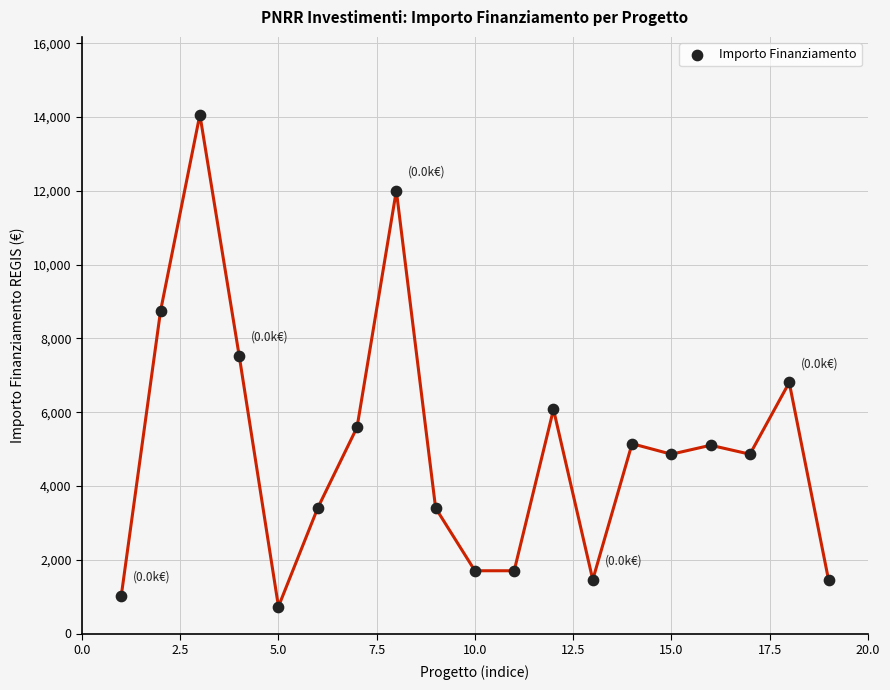

What is the range of X values (max minus min)?

18